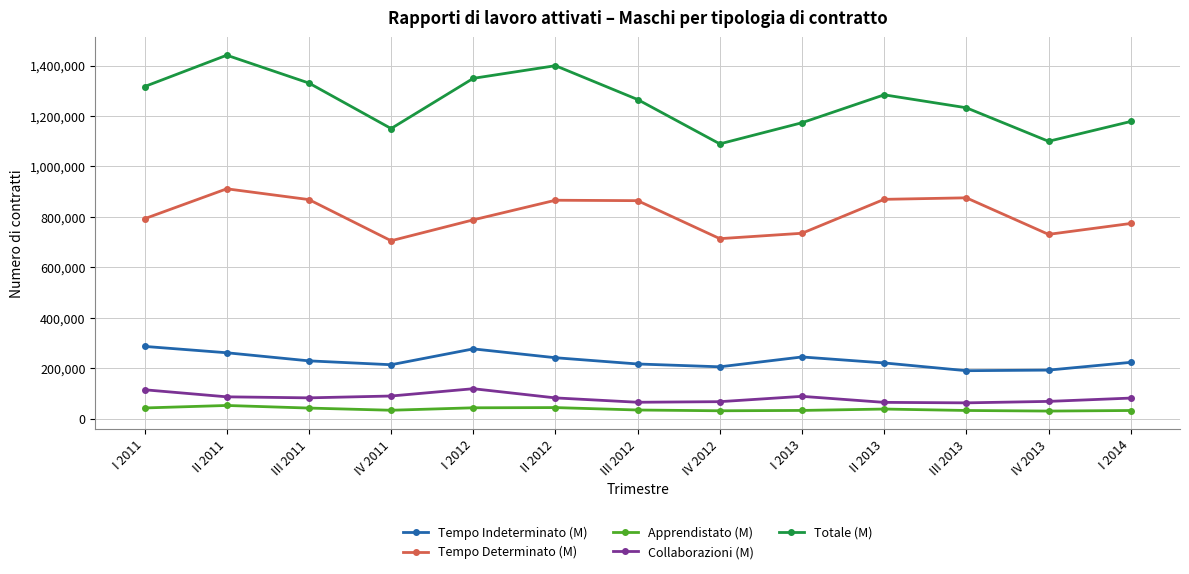

Which series changed the most between II 2012 and IV 2013?

Totale (M)